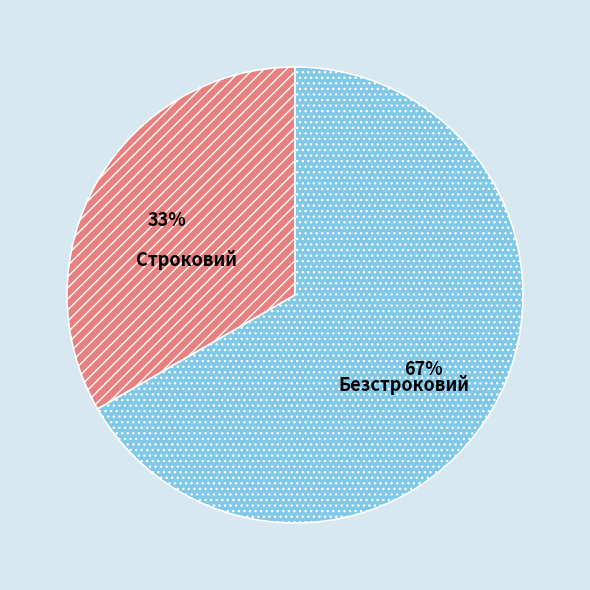

Do Строковий and Безстроковий together represent more than half of the pie?

Yes